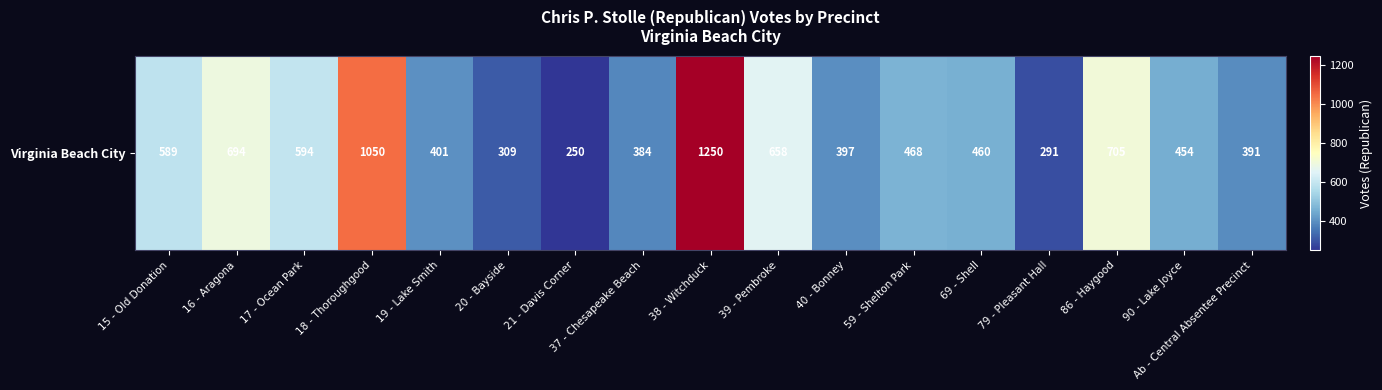

What is the difference between the values at 79 - Pleasant Hall and 90 - Lake Joyce?

163